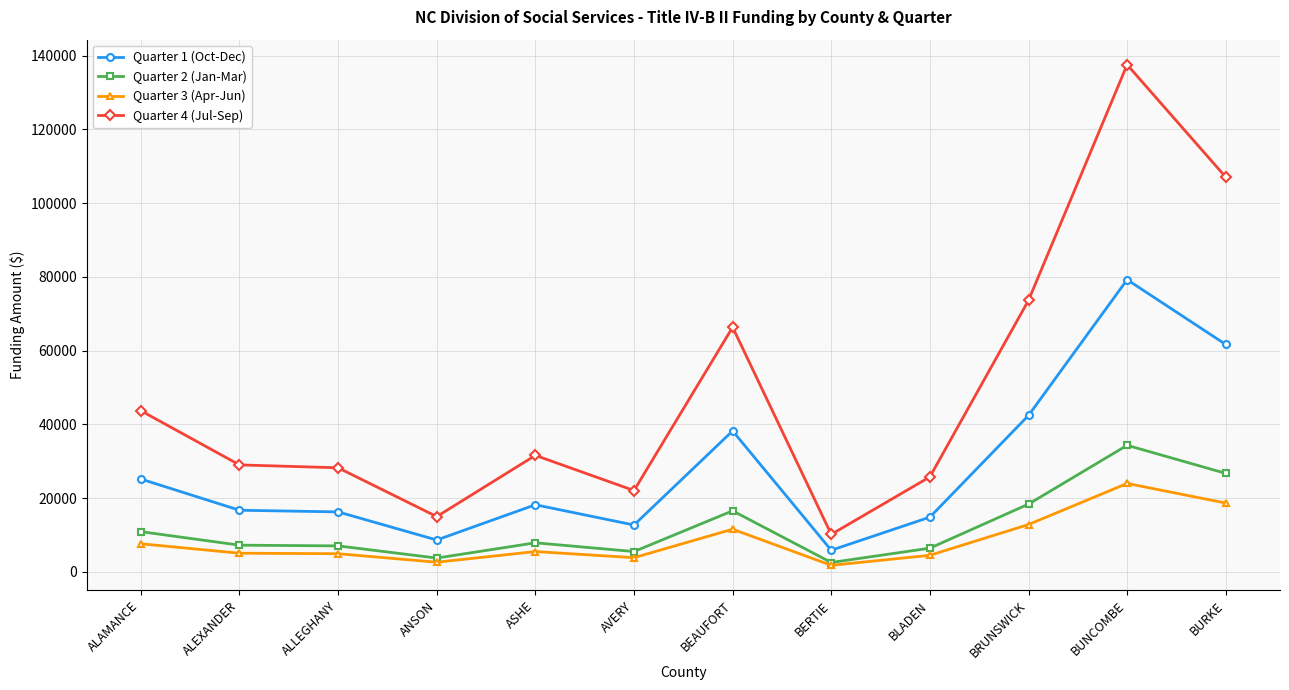

What is the maximum value for Quarter 3 (Apr-Jun)?

23982